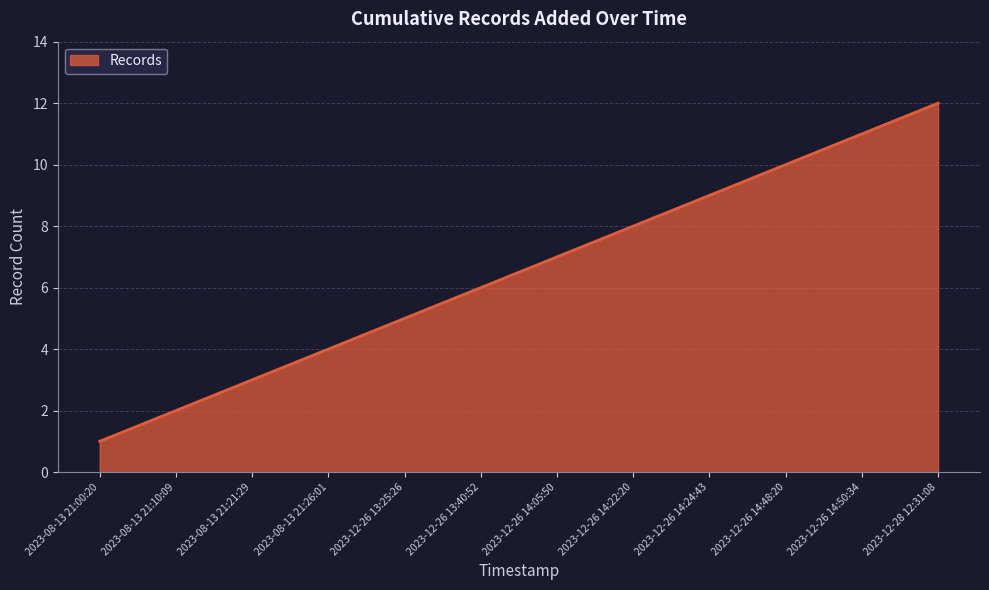

The value at 2023-12-26 14:48:20 is 5. True or false?

False